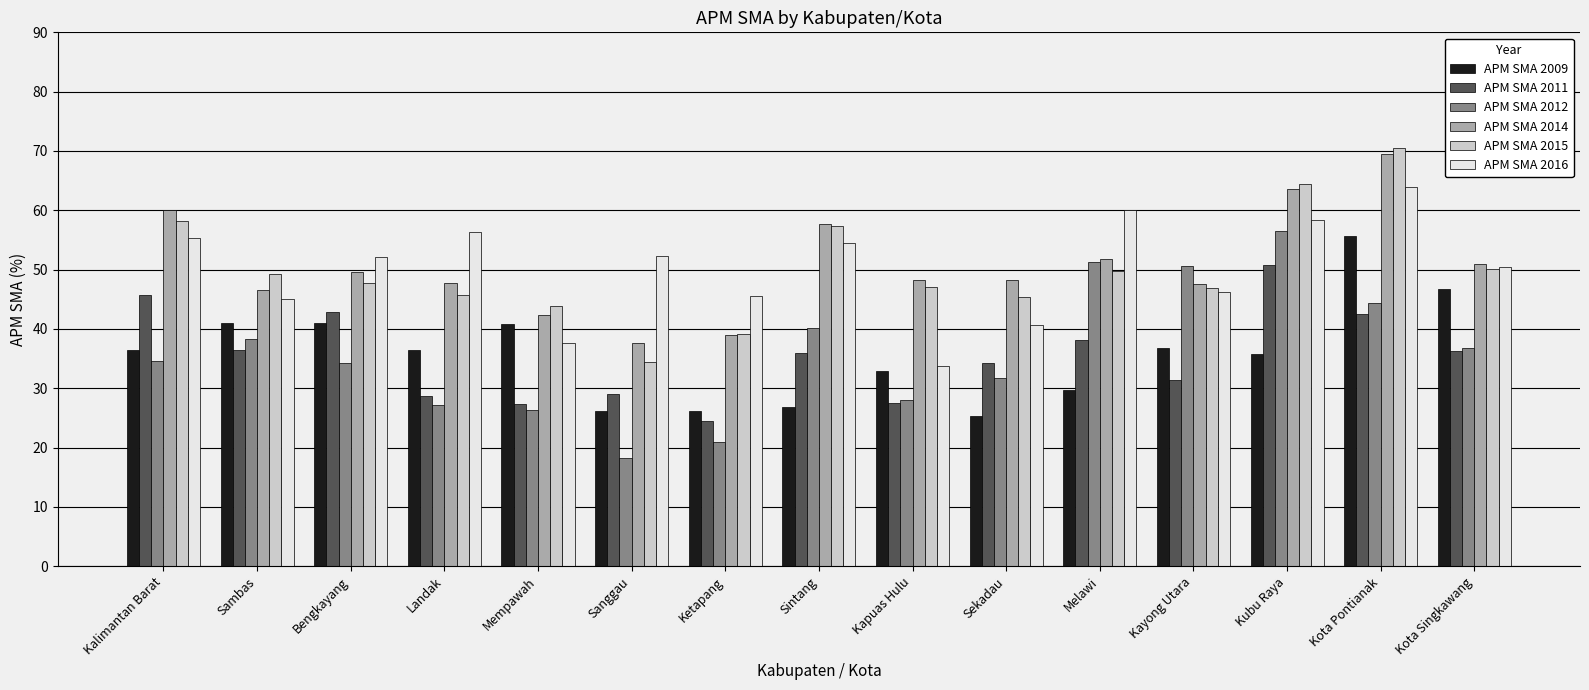

The APM SMA 2009 series shows 26.1 at Sanggau. True or false?

True